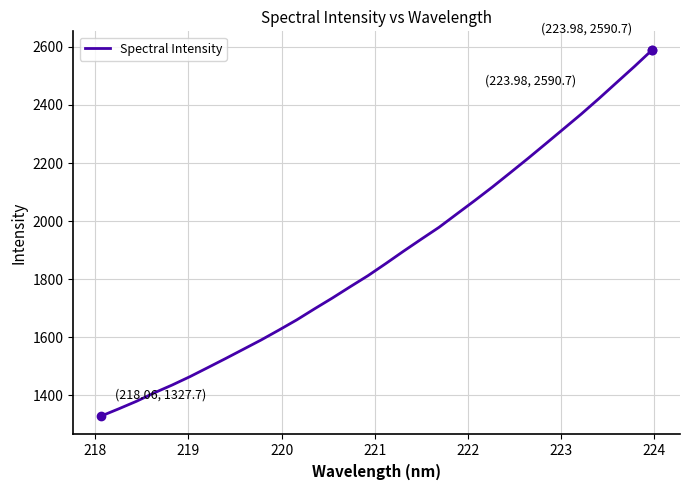

What is the difference between the maximum and minimum values?

1263.0